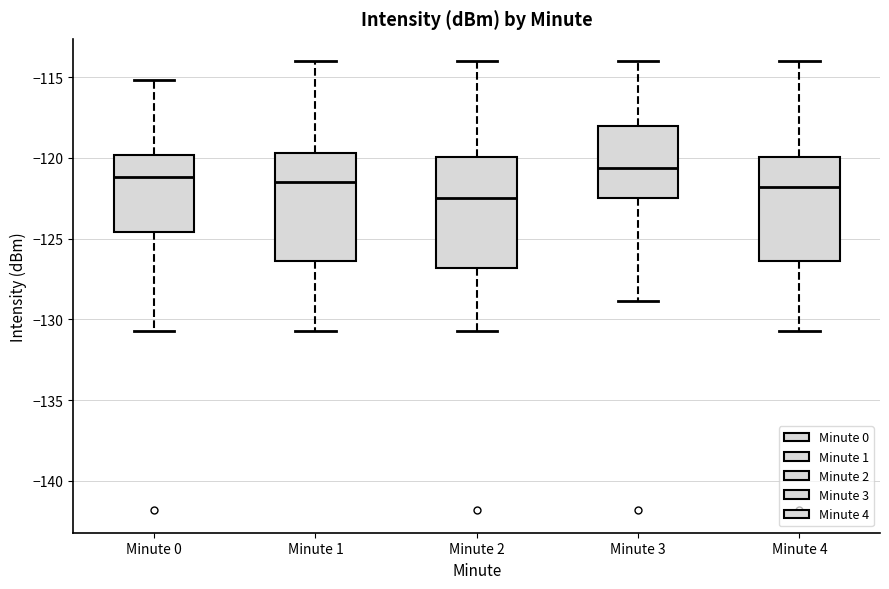

Where does the median line of the box for Minute 0 sit on the y-axis? The values are not printed on the chart, so give them approximately, as read against the axis.

-121.0